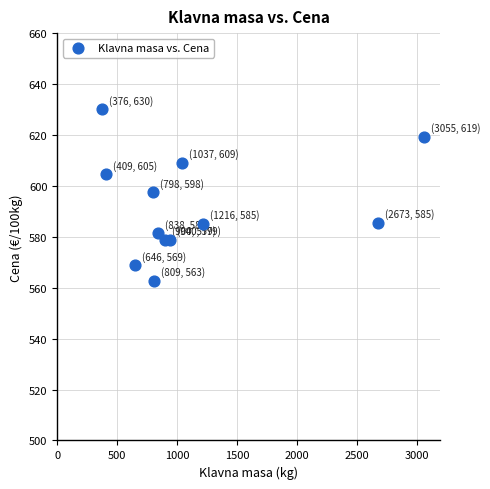

What is the range of Y values (max minus min)?

67.3